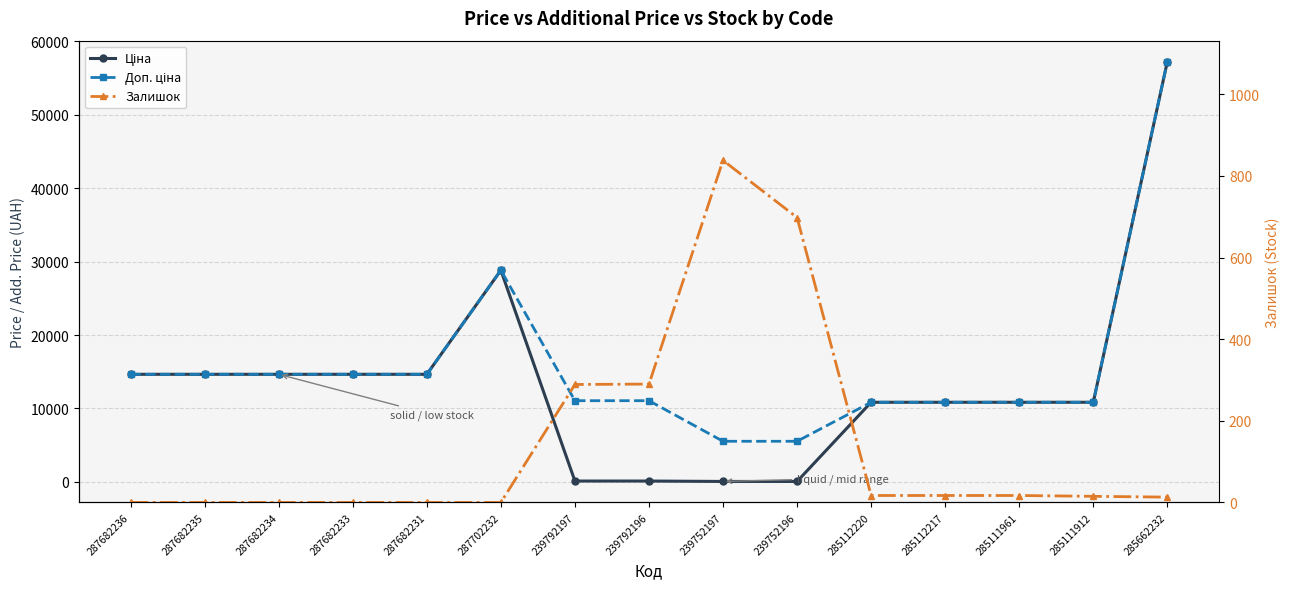

Which category has the highest value across all series?

285662232